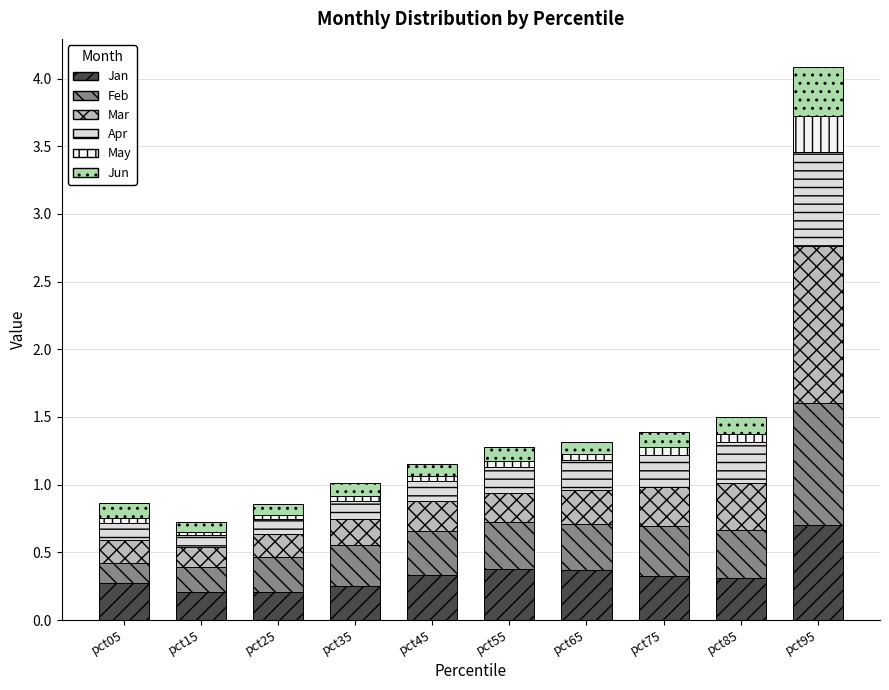

At which label does Jan reach its peak?

pct95